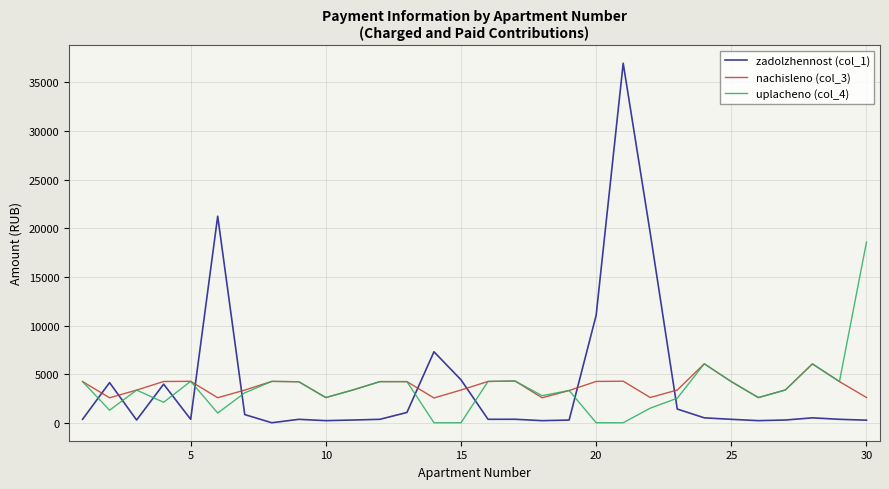

What is the maximum value shown in the chart?

36975.8